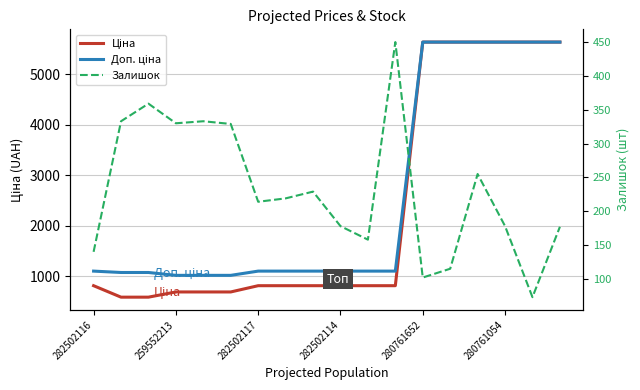

True or false: Ціна and Залишок cross at least once.

False